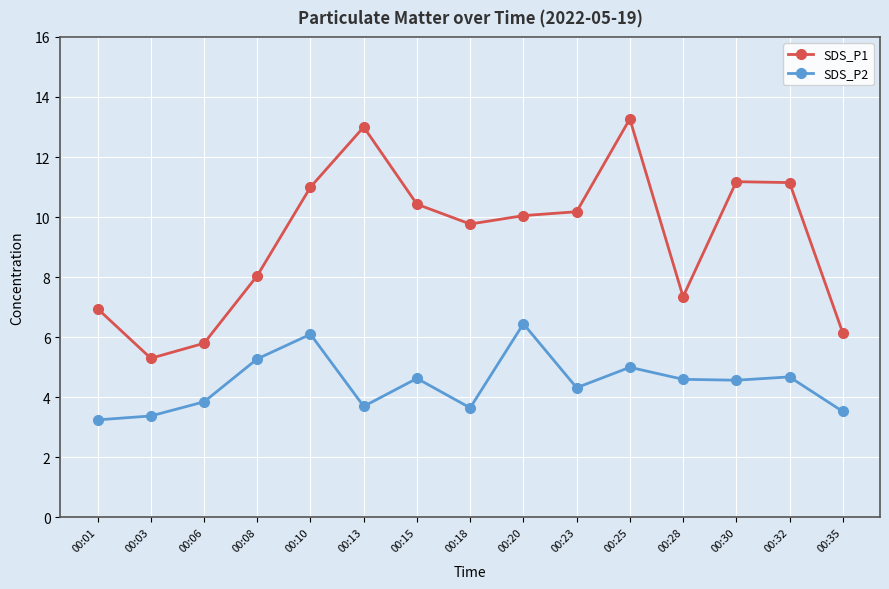

What is the maximum value for SDS_P1?

13.3